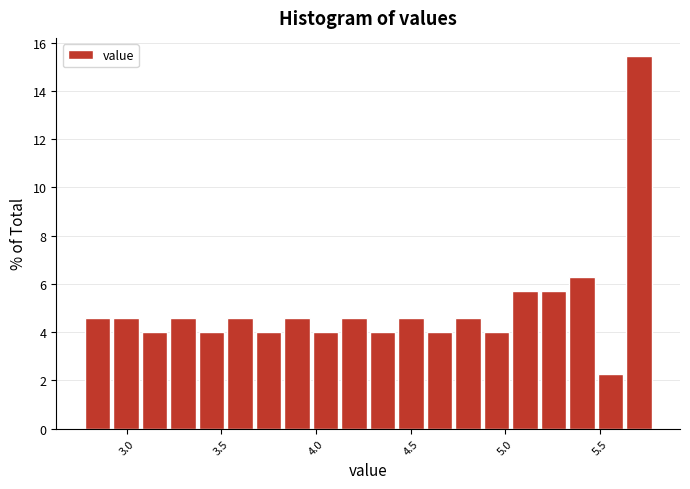

Around what value on the x-axis is the tallest bar? Give the approximate position of its centre, as read against the axis.

5.70